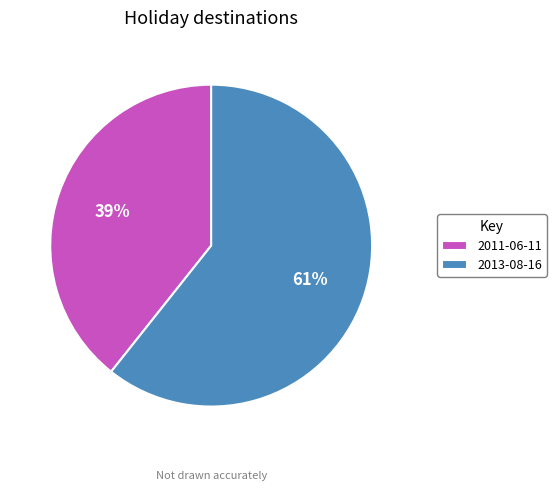

Which category has the smallest portion of the pie?

2011-06-11